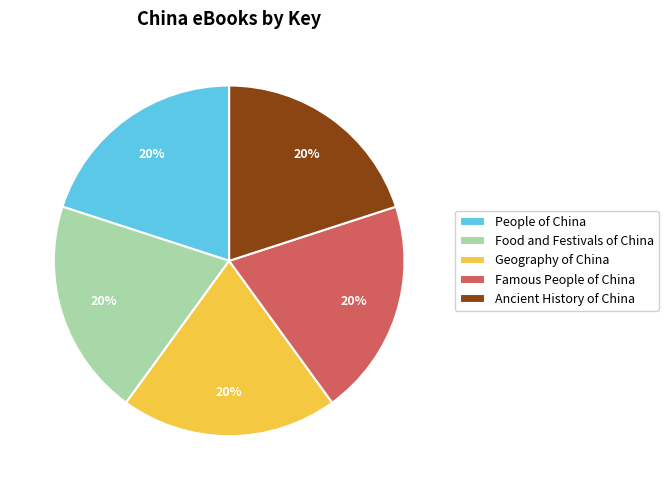

Is there a majority slice in this chart?

No